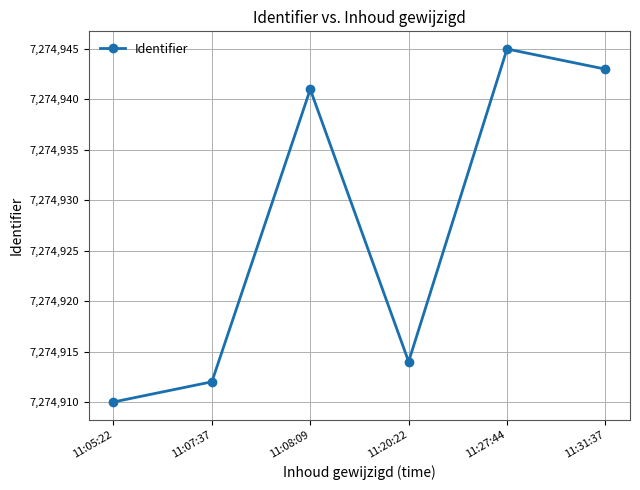

What is the label of the 4th point from the right?

11:08:09